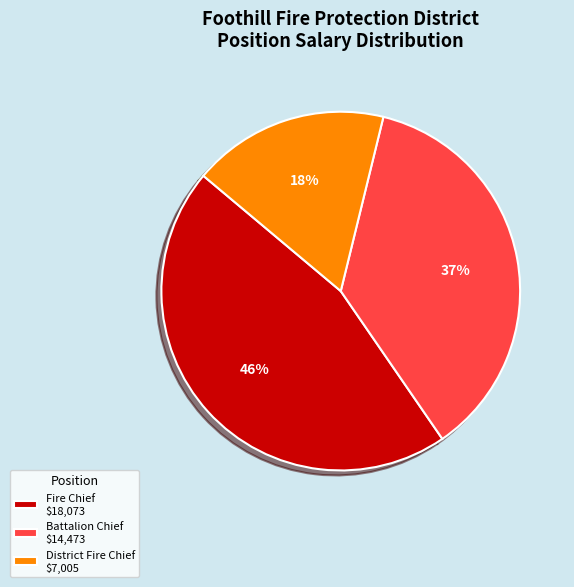

The District Fire Chief $7,005 slice represents 25% of the pie. True or false?

False